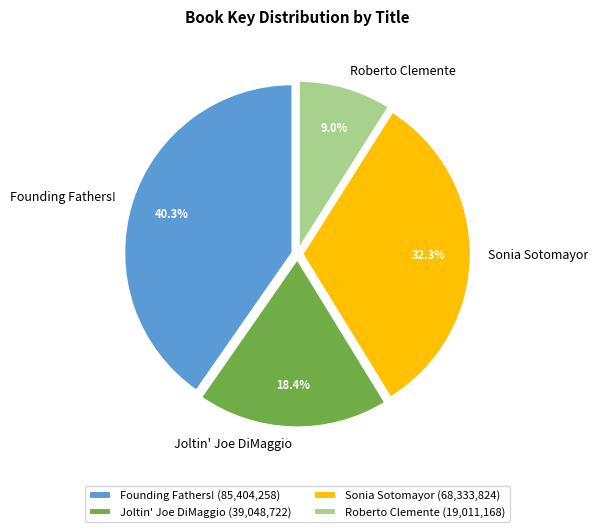

Does any single category account for the majority?

No